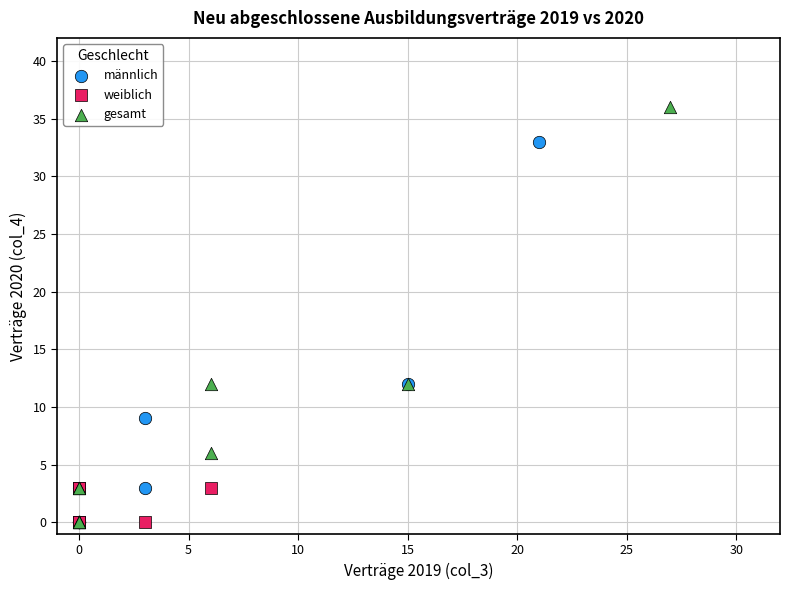

Which series has the widest spread of Y values?

gesamt